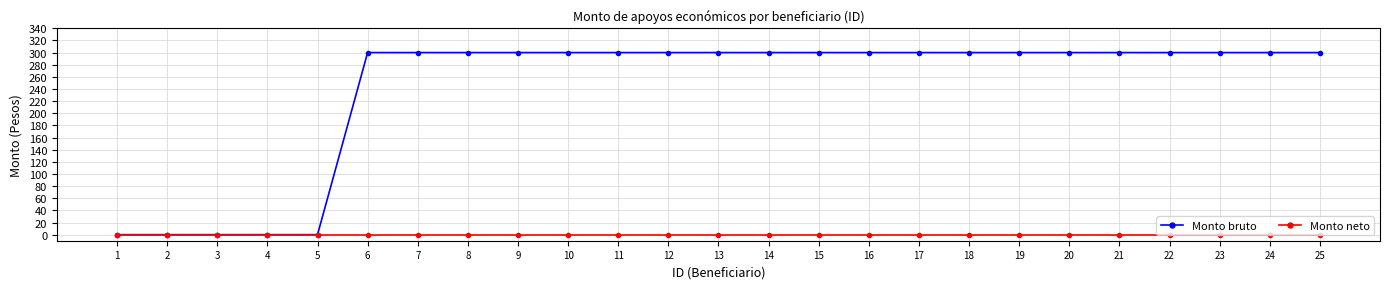

Is it true that Monto bruto equals 300 at 18?

True